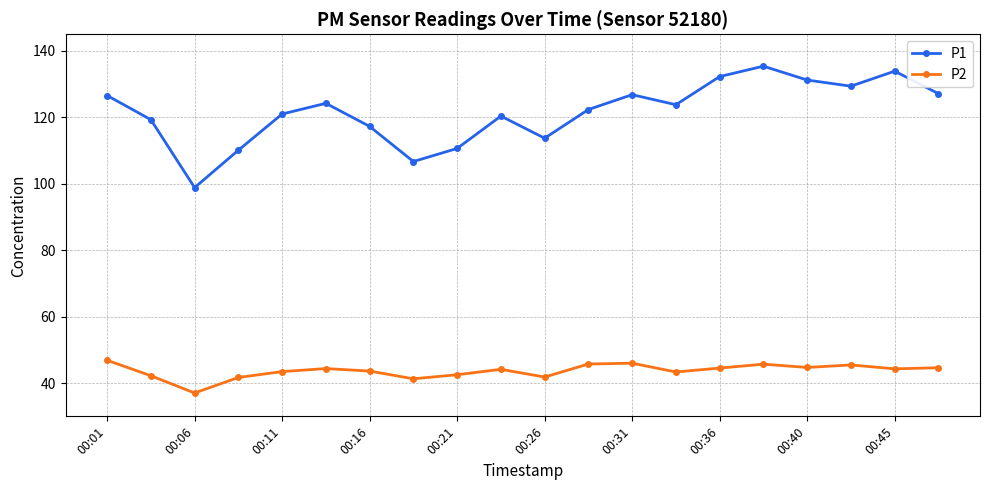

What is the lowest value of the P2 series?

37.0